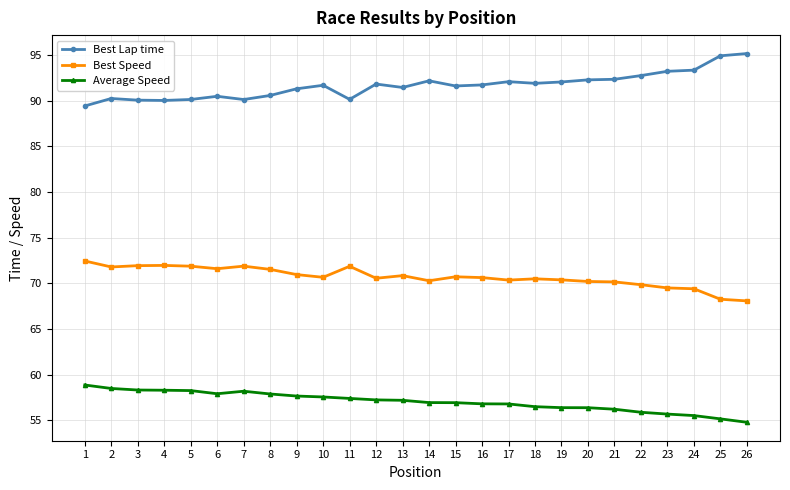

The value of Best Speed at 5 is 71.9. True or false?

True